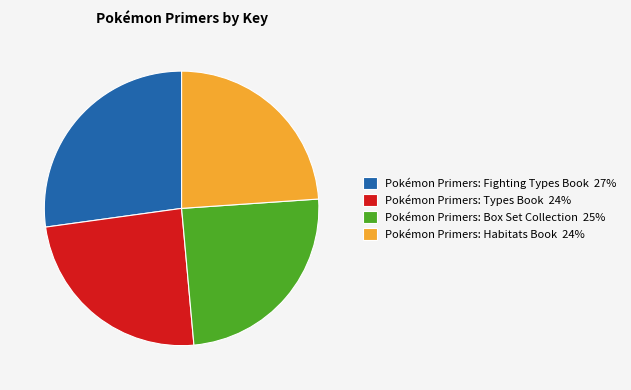

Does Pokémon Primers: Habitats Book represent more than half of the total?

No